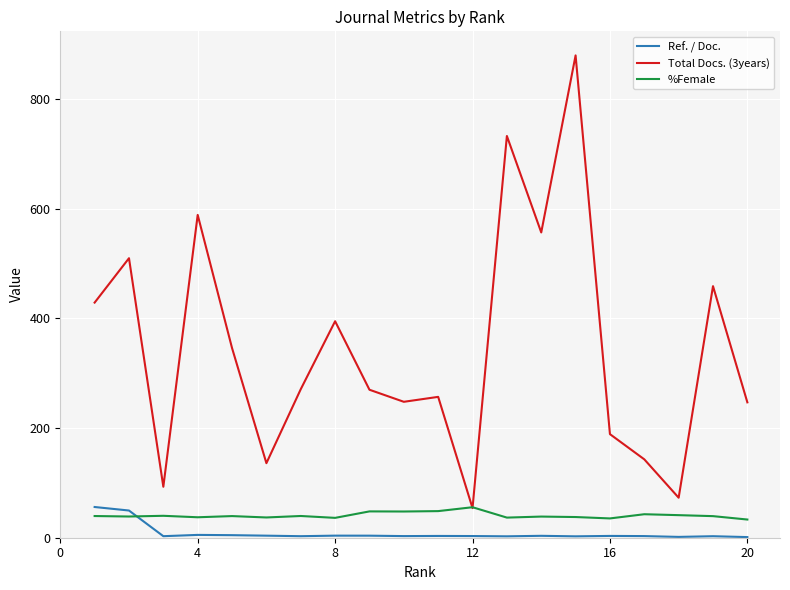

Which series has the widest spread of values?

Total Docs. (3years)